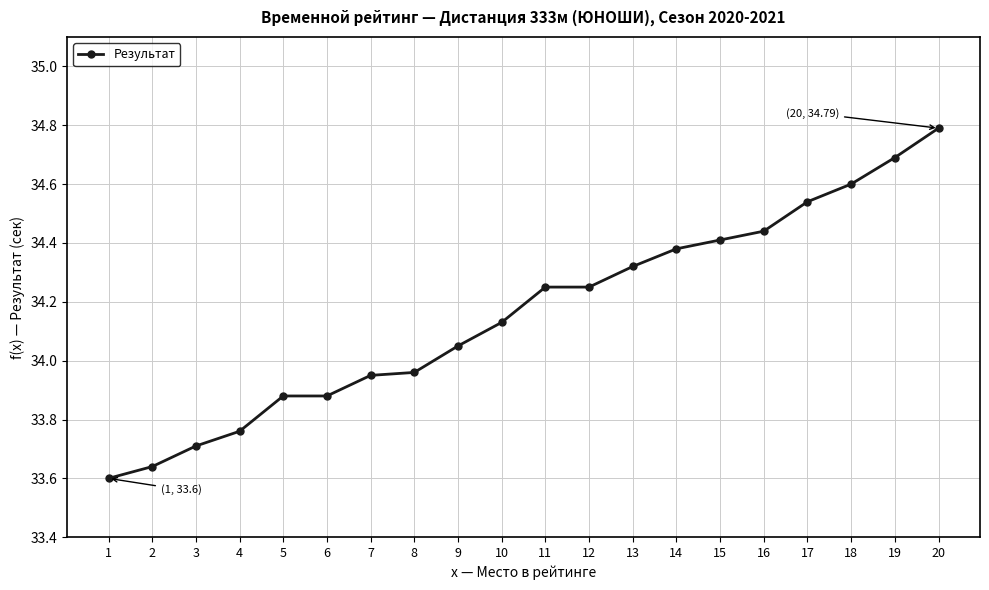

True or false: the data shows 53.1 at 18.

False